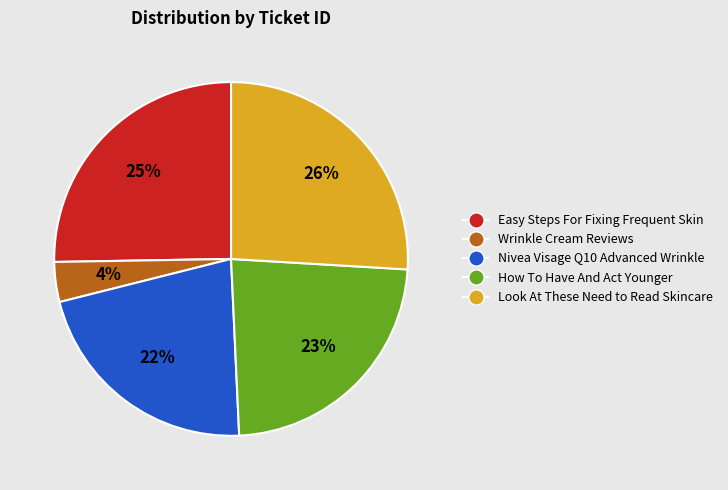

To the nearest percent, what is the average slice percentage?

20%